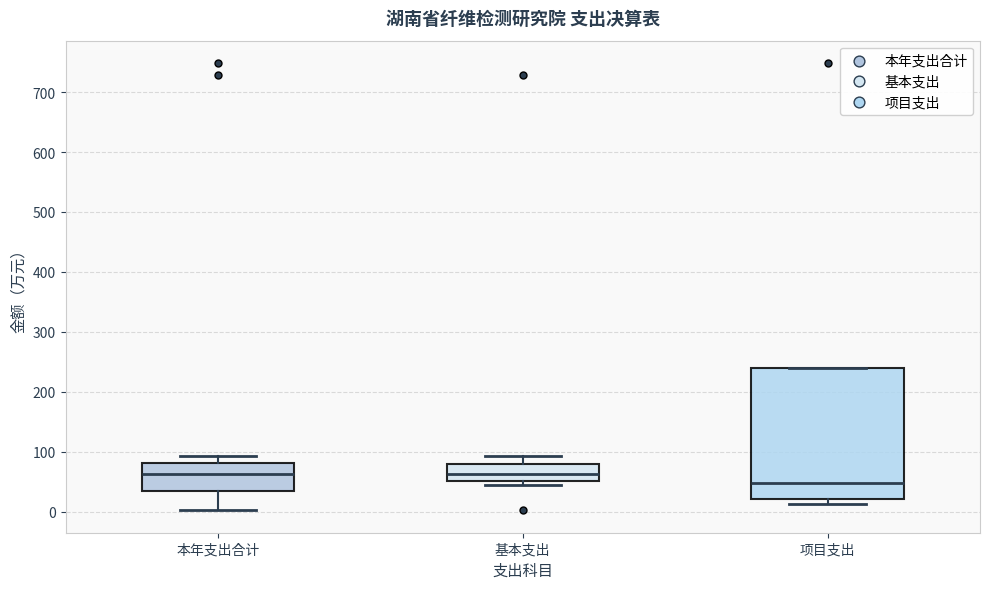

Where is the lower edge of the box for 项目支出 on the y-axis? The values are not printed on the chart, so give them approximately, as read against the axis.

20